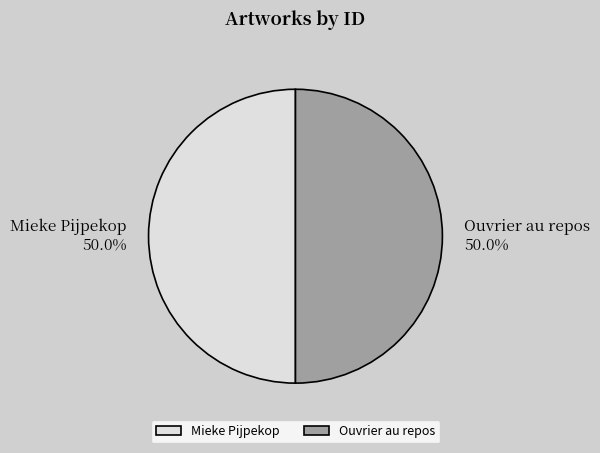

To the nearest percent, what percentage of the pie is Ouvrier au repos?

50%